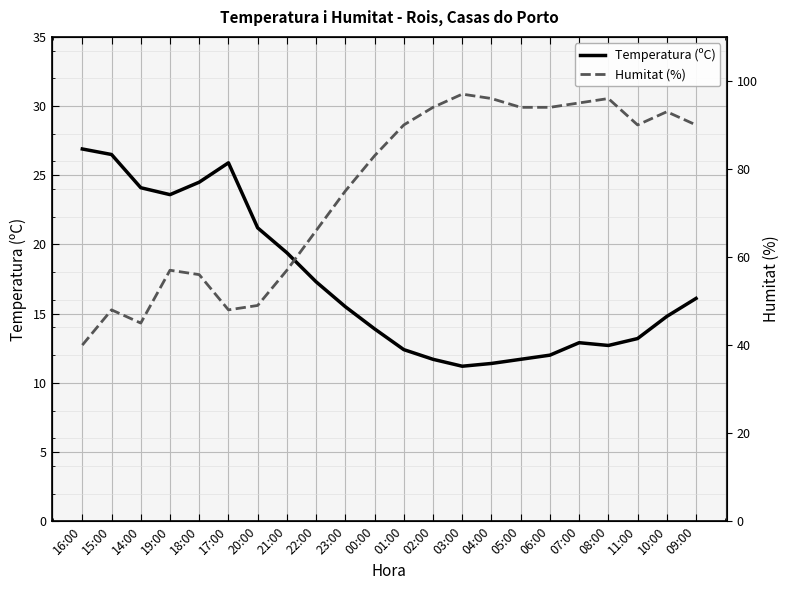

Reading left to right, extract all data points from this chart.

Temperatura (ºC): 16:00=26.9	15:00=26.5	14:00=24.1	19:00=23.6	18:00=24.5	17:00=25.9	20:00=21.2	21:00=19.4	22:00=17.3	23:00=15.5	00:00=13.9	01:00=12.4	02:00=11.7	03:00=11.2	04:00=11.4	05:00=11.7	06:00=12.0	07:00=12.9	08:00=12.7	11:00=13.2	10:00=14.8	09:00=16.1
Humitat (%): 16:00=40.0	15:00=48.0	14:00=45.0	19:00=57.0	18:00=56.0	17:00=48.0	20:00=49.0	21:00=57.0	22:00=66.0	23:00=75.0	00:00=83.0	01:00=90.0	02:00=94.0	03:00=97.0	04:00=96.0	05:00=94.0	06:00=94.0	07:00=95.0	08:00=96.0	11:00=90.0	10:00=93.0	09:00=90.0